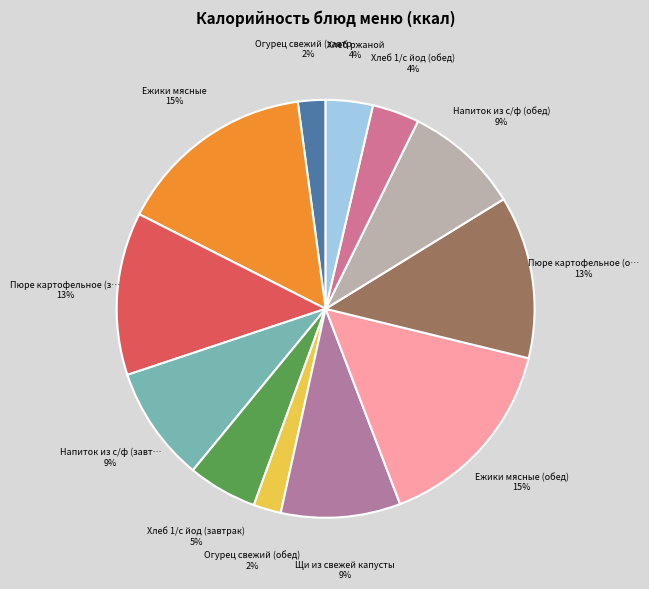

To the nearest percent, what is the difference between the largest and smallest slice percentages?

13%